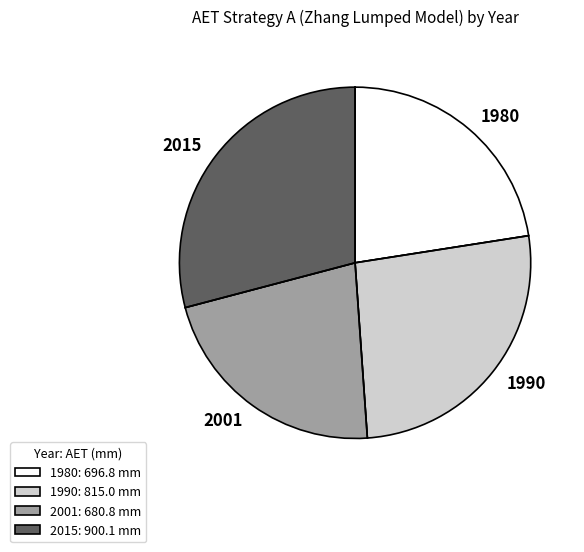

Between 1980 and 1990, which is larger?

1990